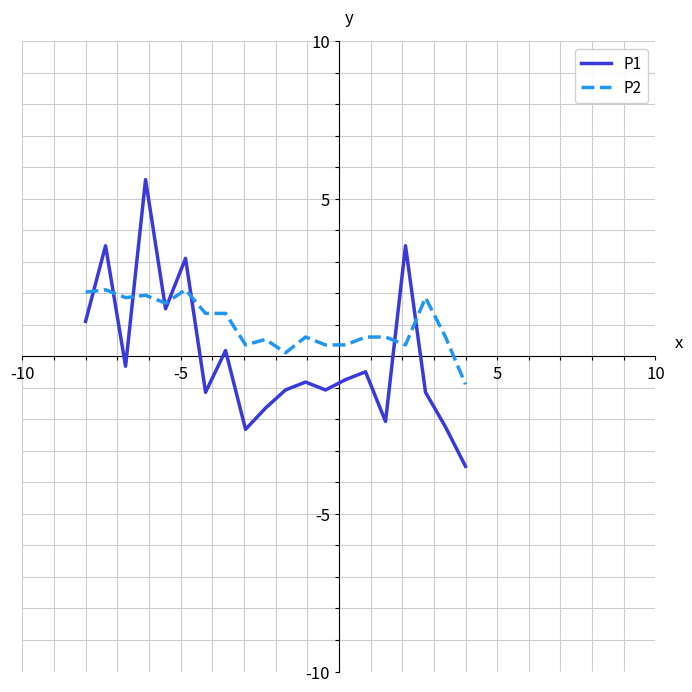

Rank the series by their average value, from highest to lowest.

P2, P1